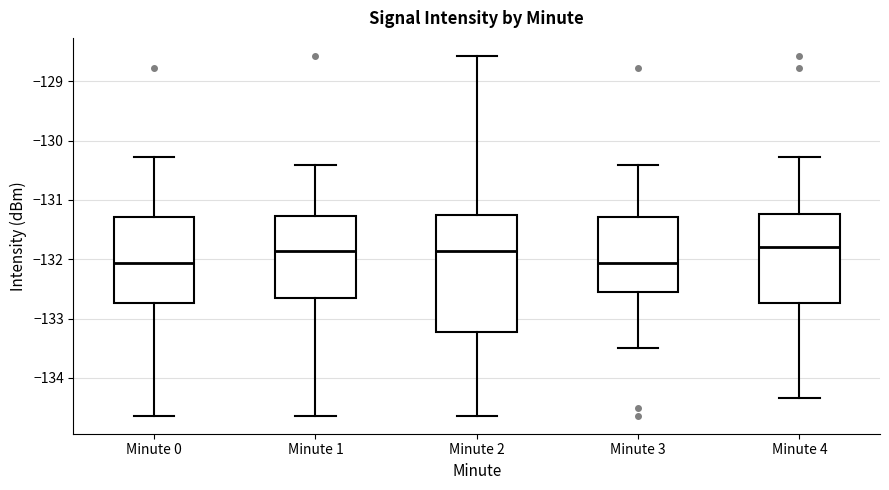

Comparing the boxes themselves (not the whiskers), which one is the tallest?

Minute 2